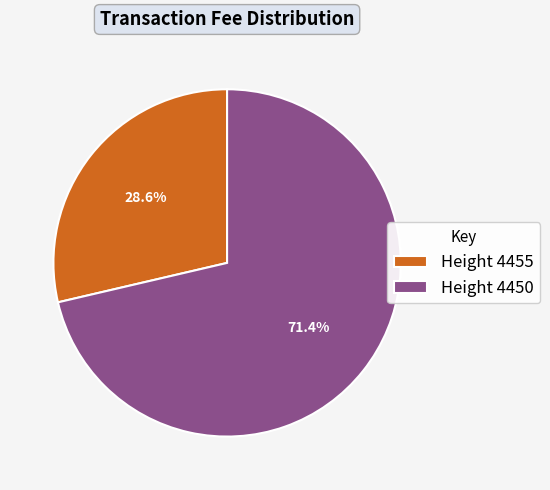

What is the total percentage of Height 4450 and Height 4455?

100.0%